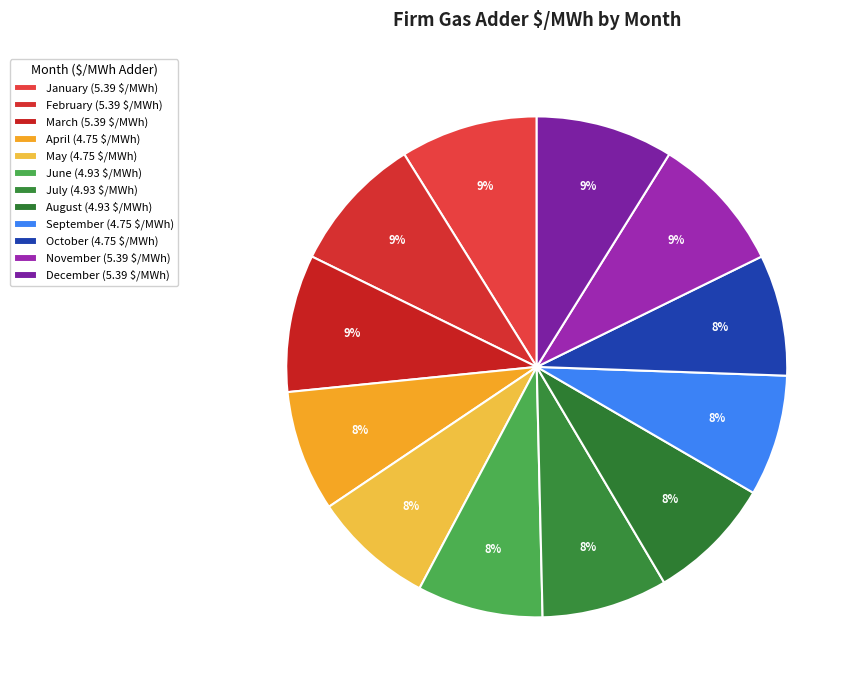

Is it true that March is 9% of the pie?

True